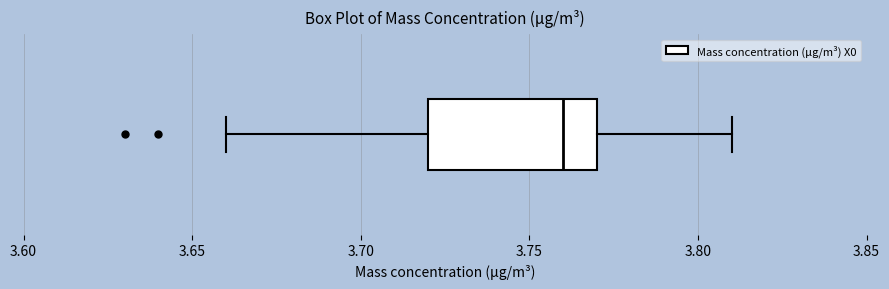

Transcribe this box plot: give where the median line is, the range the box spans, and where the two whiskers end, as read against the x-axis. The values are not printed on the chart, so give them approximately, as read against the axis.

median 3.76, box 3.72 to 3.77, whiskers 3.66 to 3.81